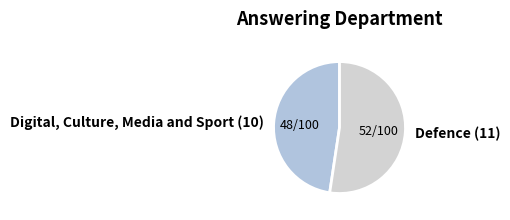

Do Defence (11) and Digital, Culture, Media and Sport (10) together represent more than half of the pie?

Yes